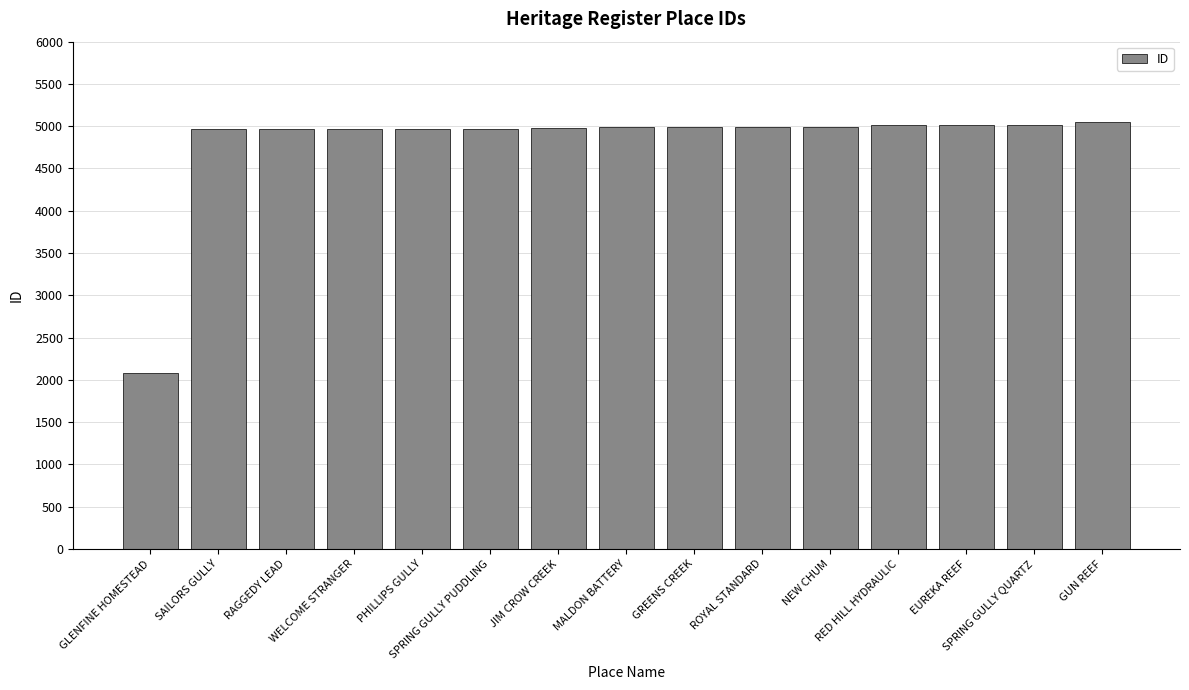

The chart shows a value of 4963 at SAILORS GULLY. True or false?

True